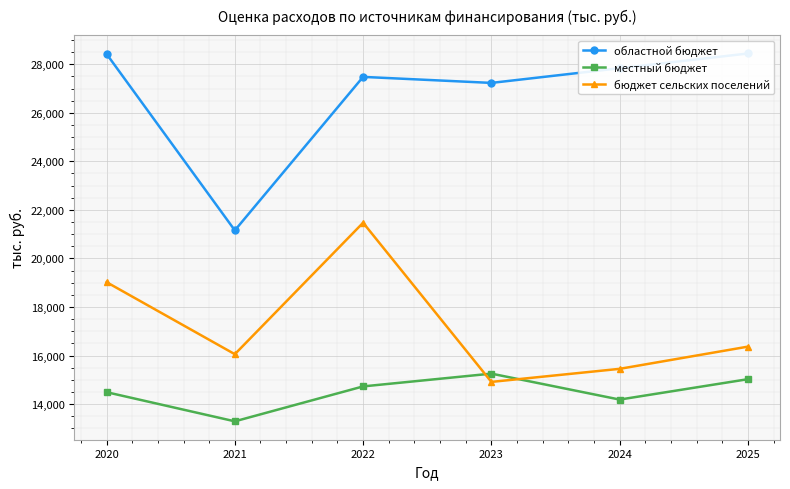

What is the maximum value shown in the chart?

28443.0